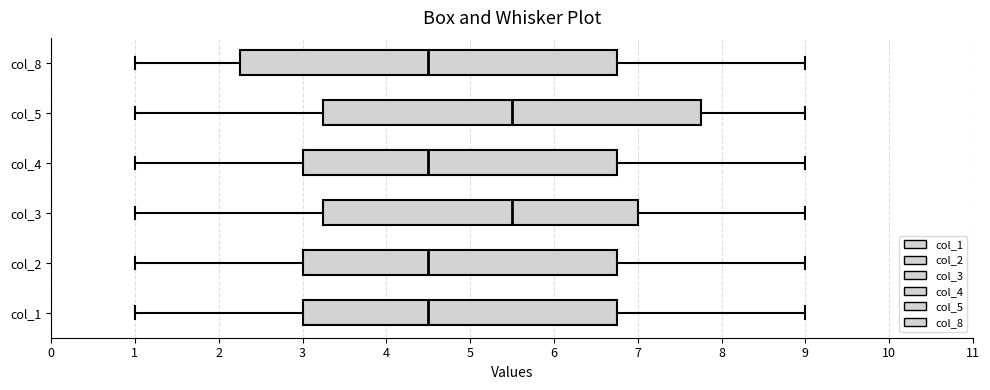

Where is the right edge of the box for col_8 on the x-axis? The values are not printed on the chart, so give them approximately, as read against the axis.

6.8